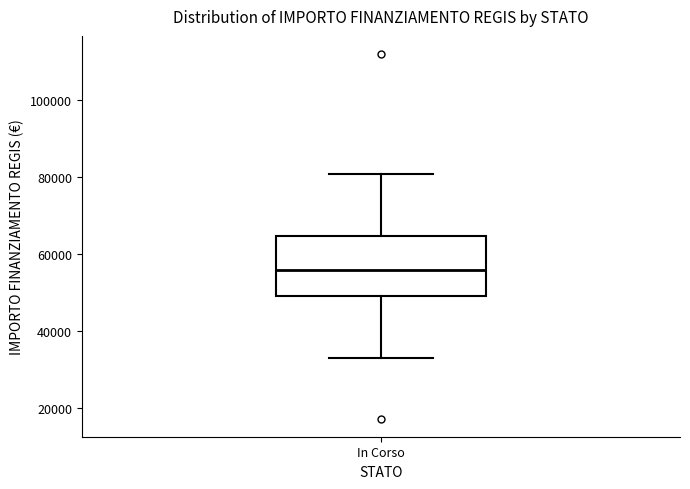

Where does the upper whisker of the box for In Corso end on the y-axis? The values are not printed on the chart, so give them approximately, as read against the axis.

80000